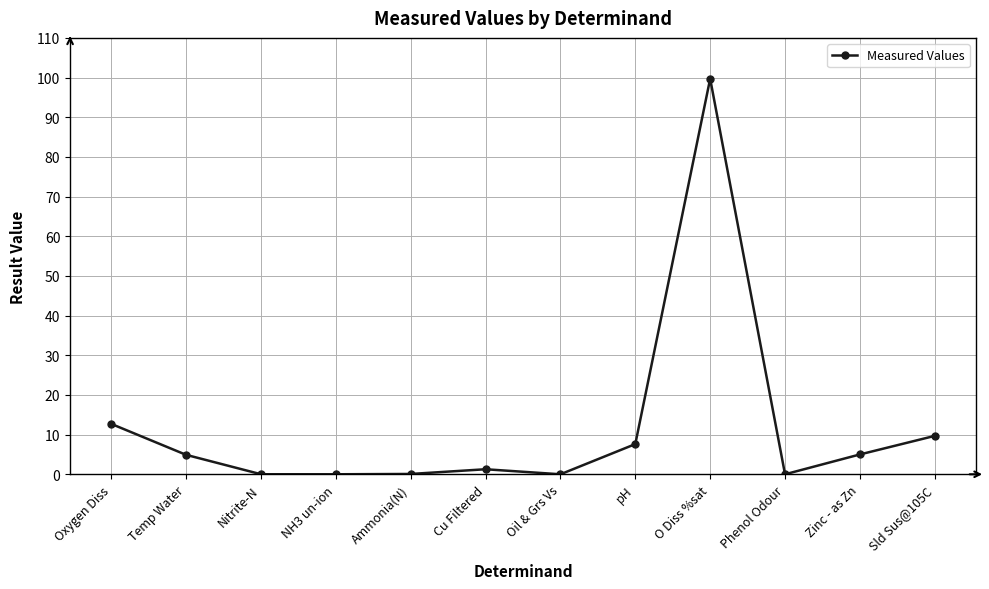

What is the label of the 5th point from the right?

pH